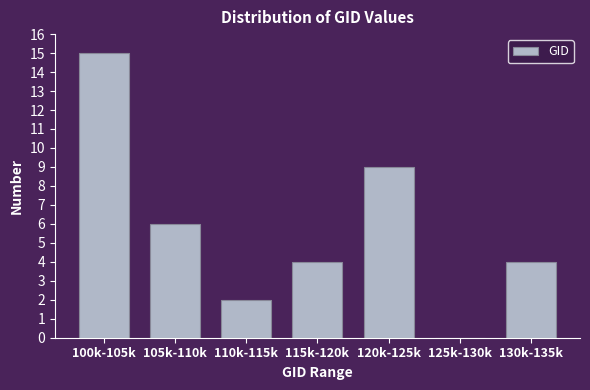

Reading right to left, extract all data points from this chart.

130k-135k=4	125k-130k=0	120k-125k=9	115k-120k=4	110k-115k=2	105k-110k=6	100k-105k=15